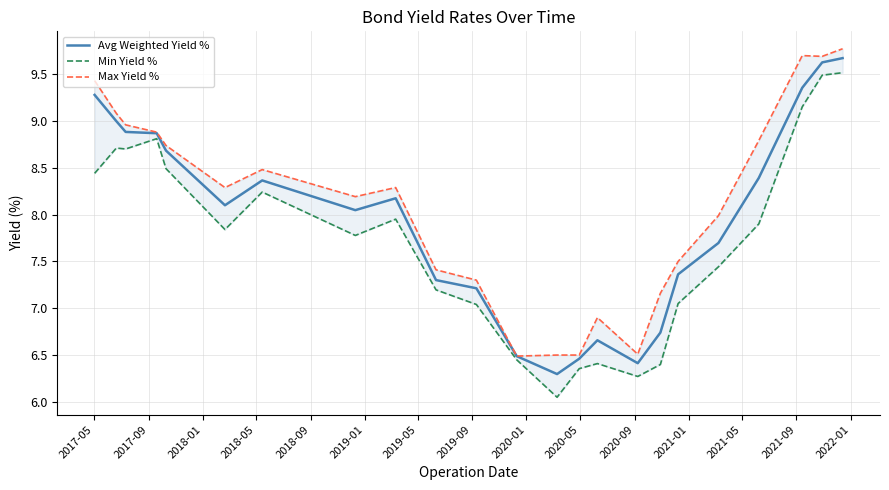

What is the minimum value for Min Yield %?

6.0